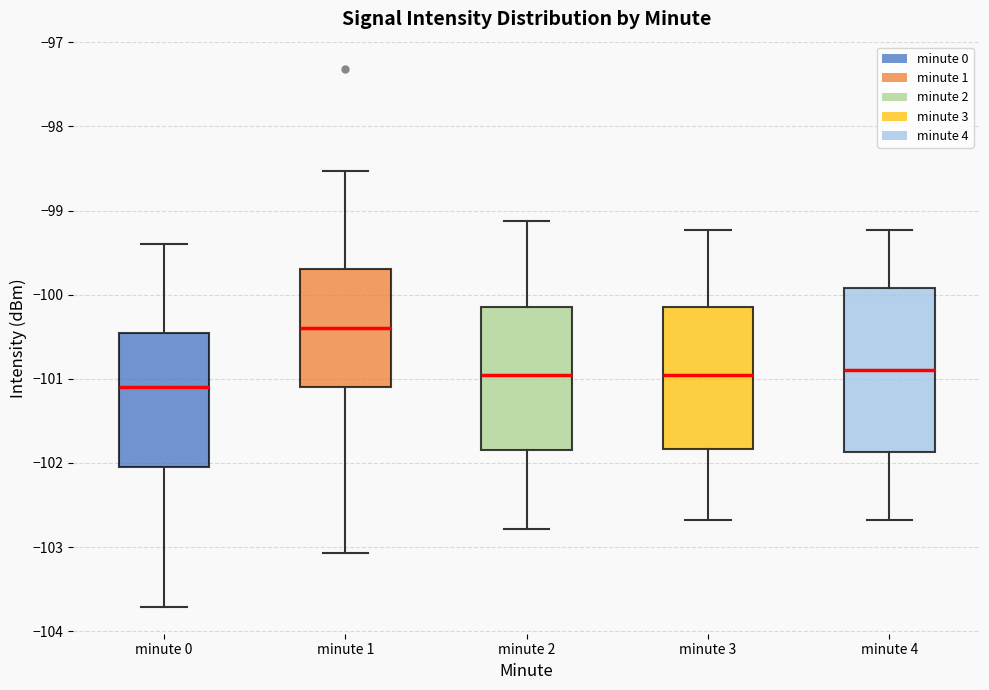

Reading left to right, transcribe this box plot: for each box, give where its median line is, the range the box spans, and where its two whiskers end, as read against the y-axis. The values are not printed on the chart, so give them approximately, as read against the axis.

minute 0: median -101.1, box -102.1 to -100.5, whiskers -103.7 to -99.4
minute 1: median -100.4, box -101.1 to -99.7, whiskers -103.1 to -98.5
minute 2: median -101.0, box -101.8 to -100.2, whiskers -102.8 to -99.1
minute 3: median -101.0, box -101.8 to -100.2, whiskers -102.7 to -99.2
minute 4: median -100.9, box -101.9 to -99.9, whiskers -102.7 to -99.2